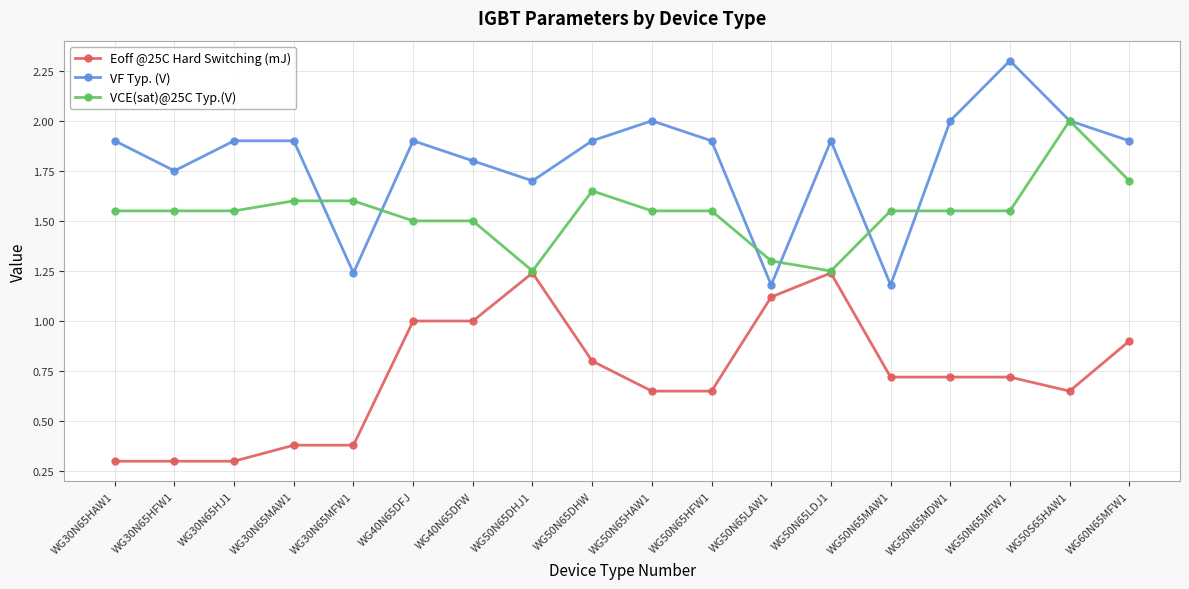

True or false: VCE(sat)@25C Typ.(V) has more than 1 points higher than both neighbors.

True